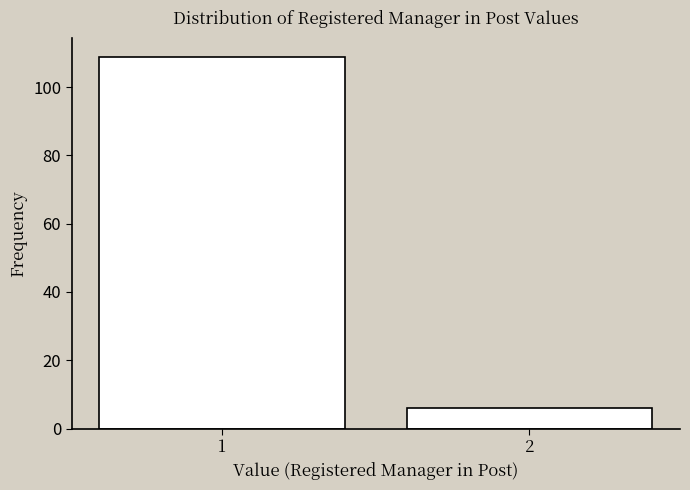

Reading right to left, extract all data points from this chart.

6	109